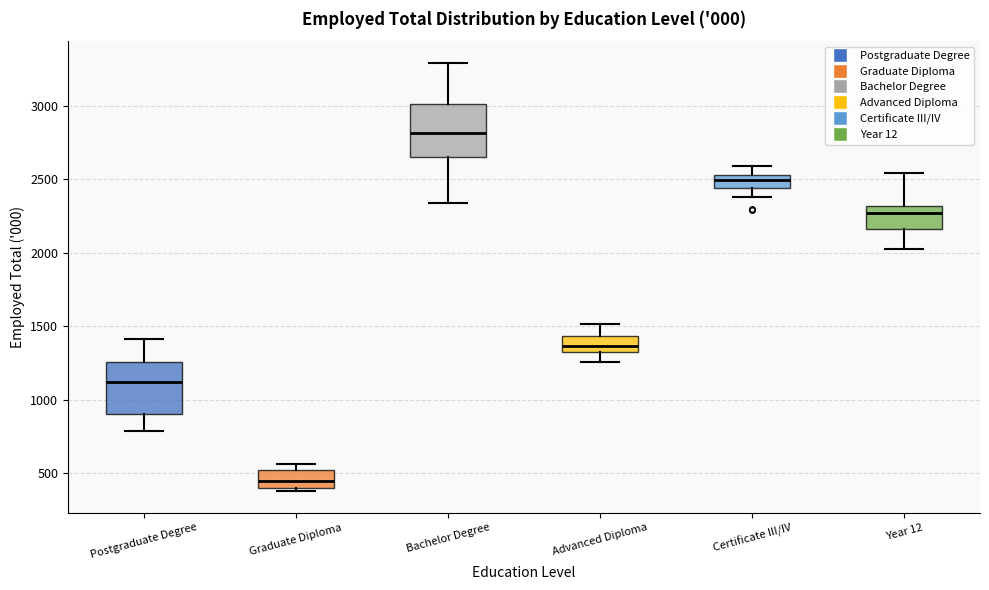

Which box has the highest median line?

Bachelor Degree